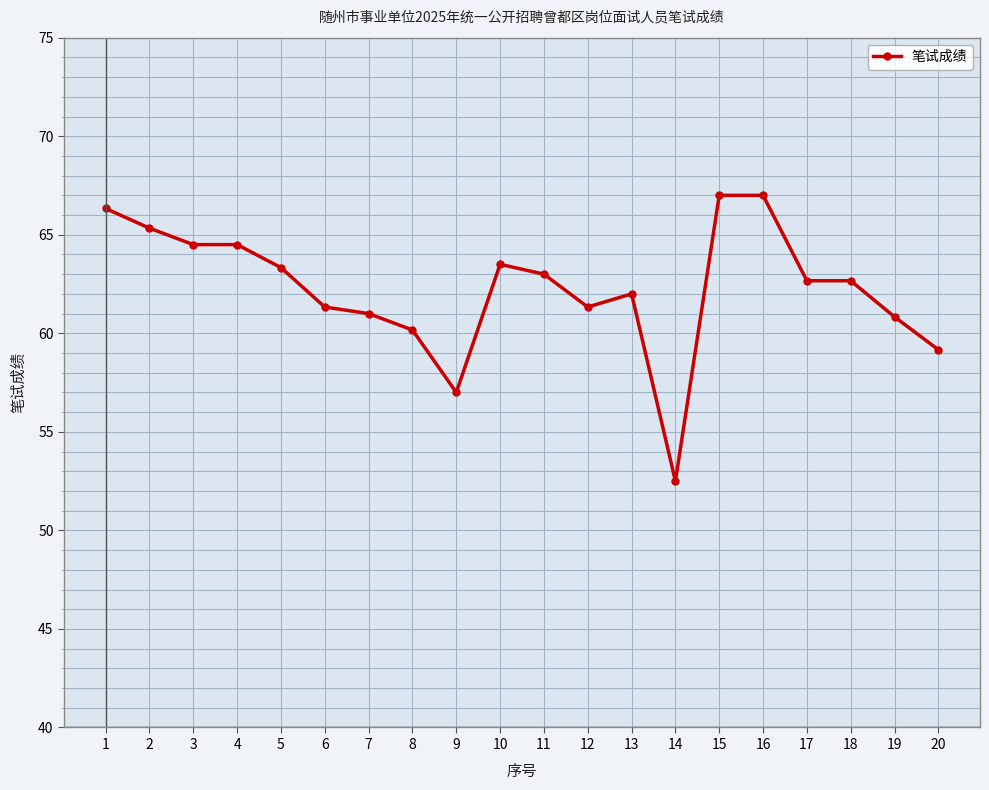

Where is the data nearest to the value 59?

20